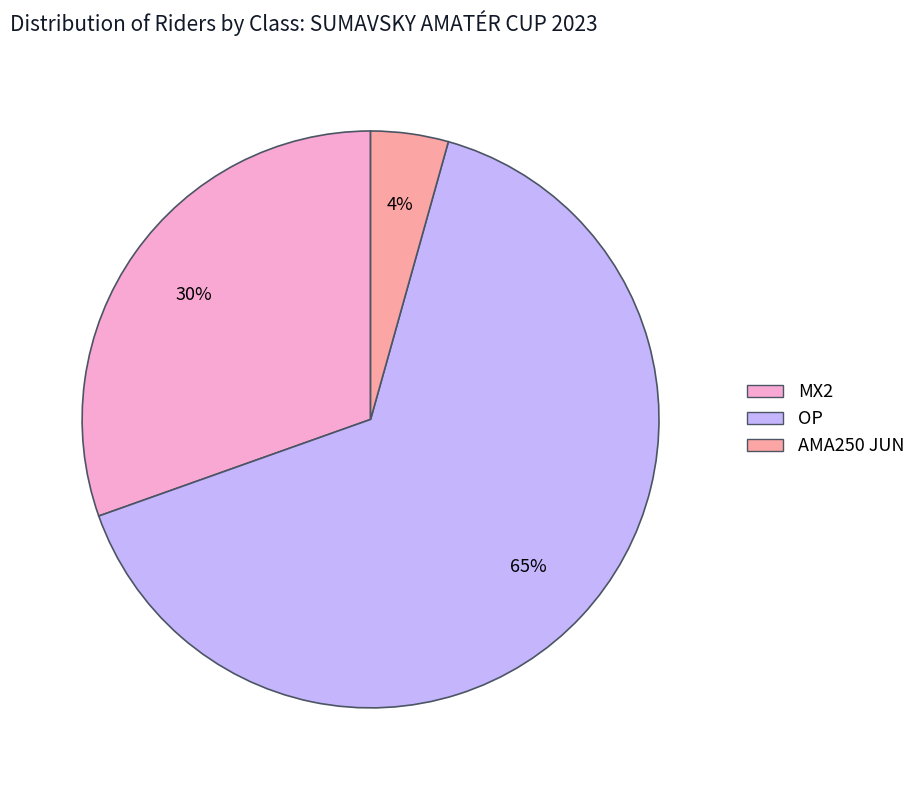

Which category has the biggest portion of the pie?

OP